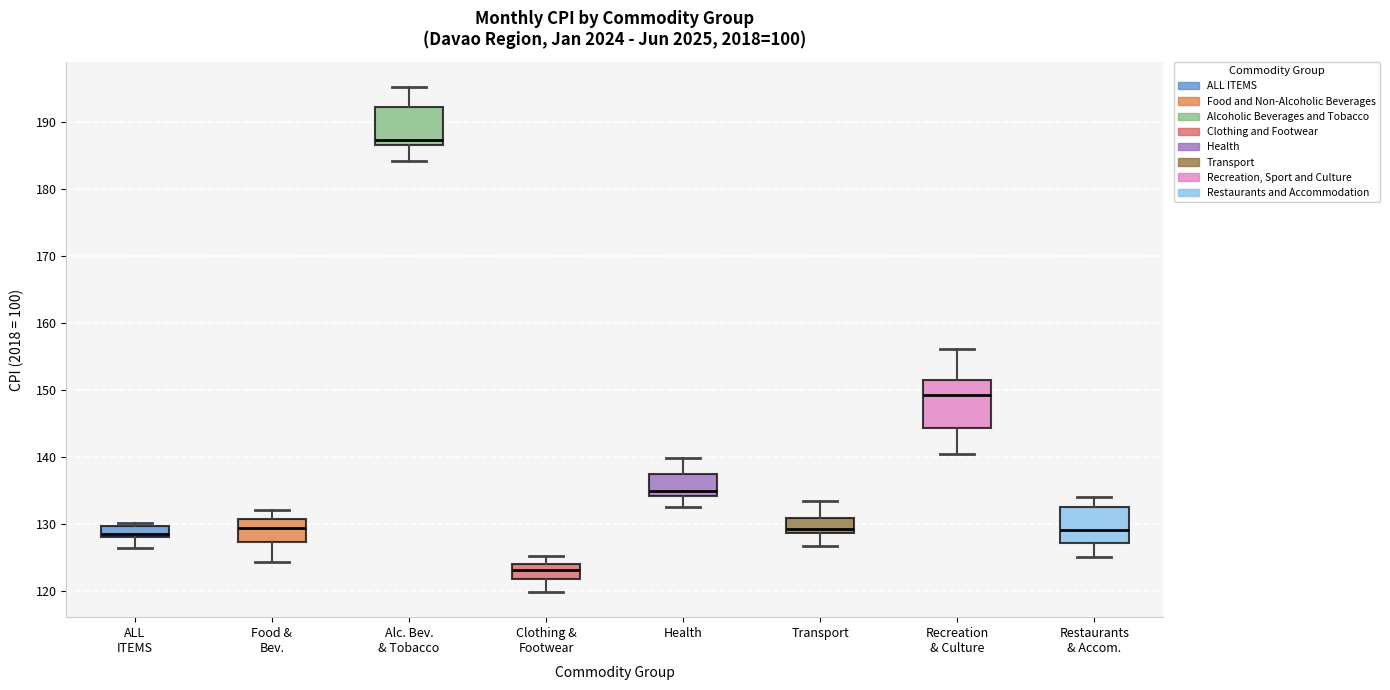

Where does the median line of the box for Food & Bev. sit on the y-axis? The values are not printed on the chart, so give them approximately, as read against the axis.

129